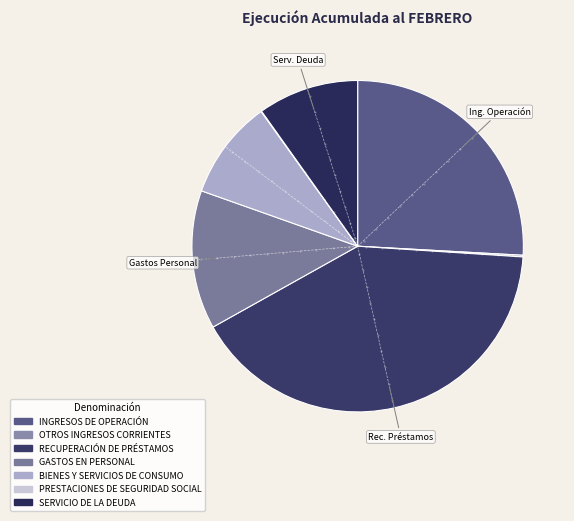

Count the number of slices in the pie.

7